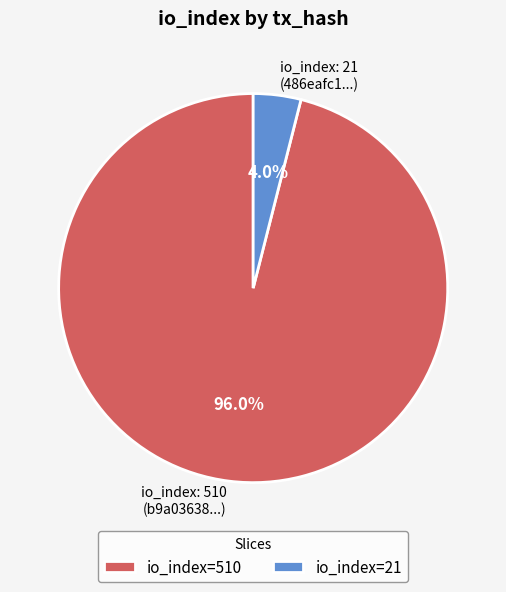

To the nearest percent, what is the difference between the largest and smallest slice percentages?

92%